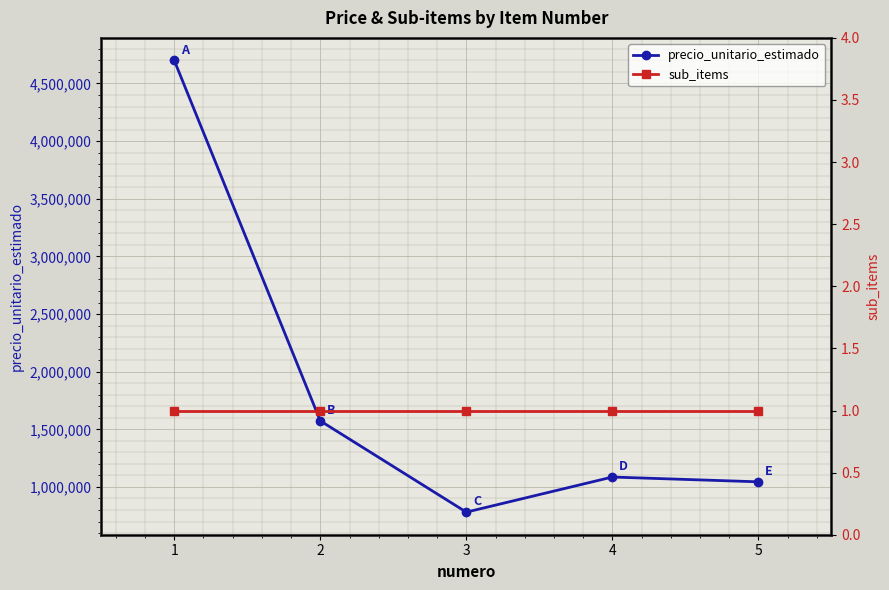

How many values in the precio_unitario_estimado series are below 1086050?

2